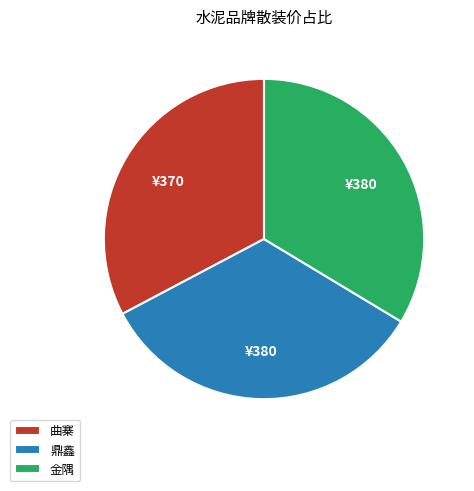

The 鼎鑫 slice represents 23% of the pie. True or false?

False